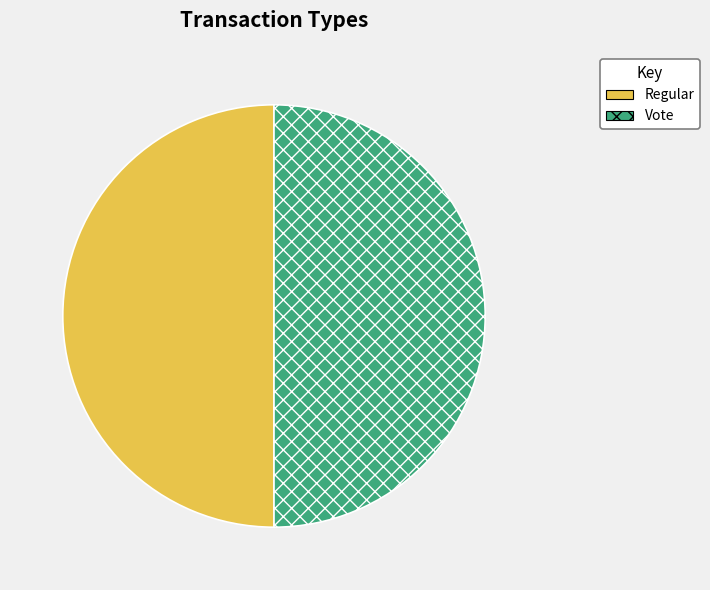

How many segments does this pie chart have?

2